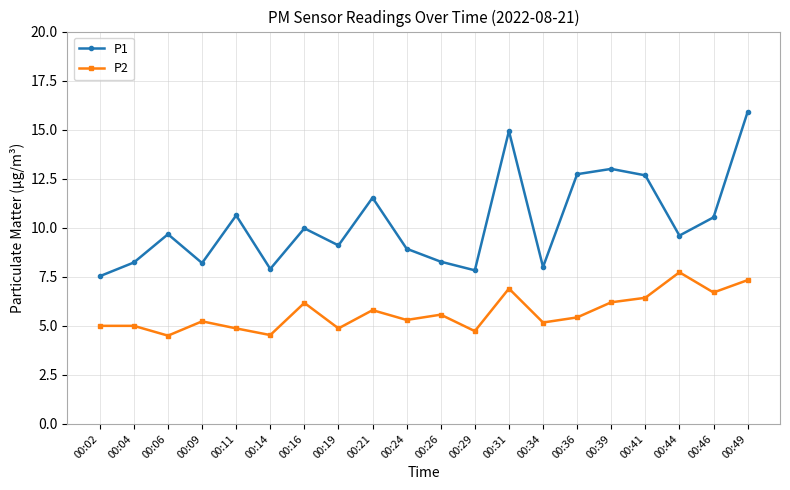

What is the difference between the second highest and minimum values in the P1 series?

7.4